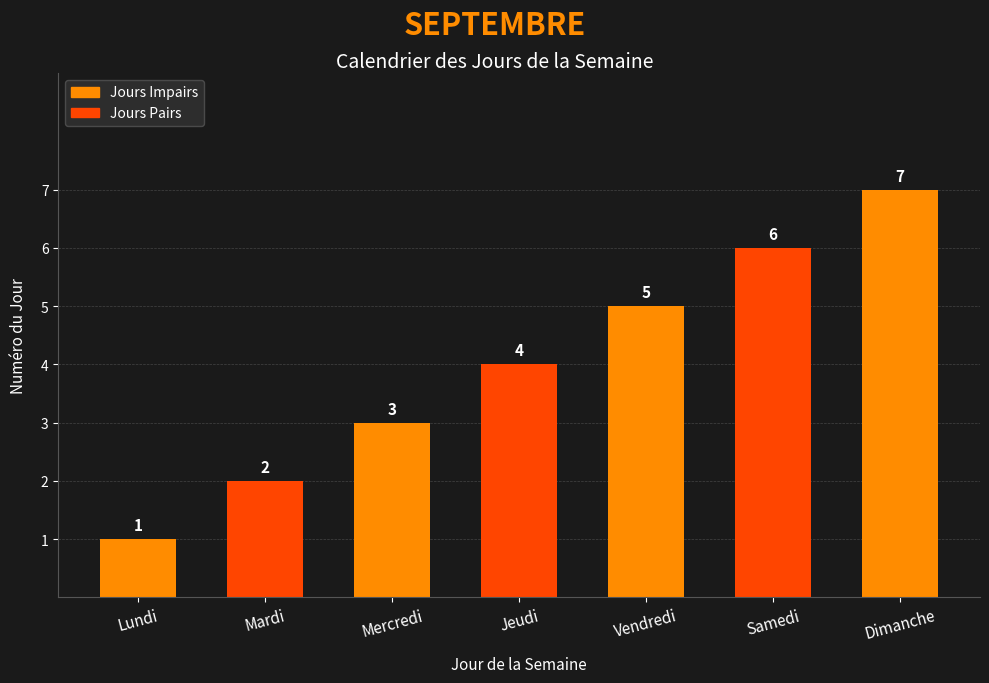

What is the label of the 1st bar from the left?

Lundi